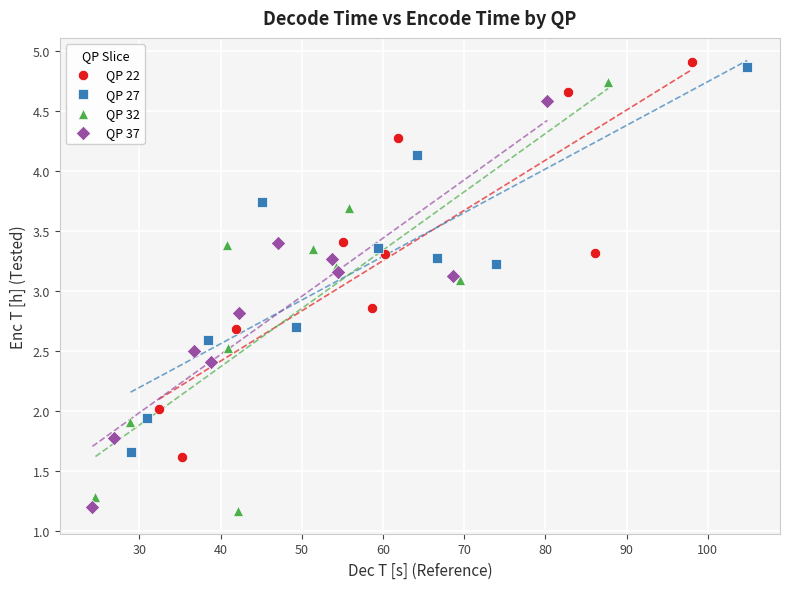

Which series contains the lowest Y value?

QP 32